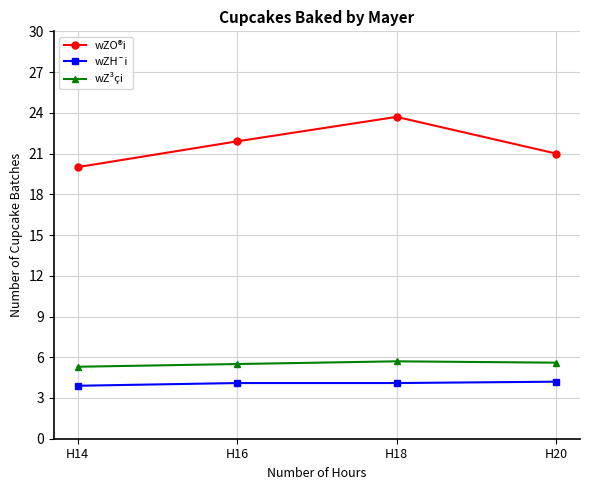

What is the maximum value shown in the chart?

23.7